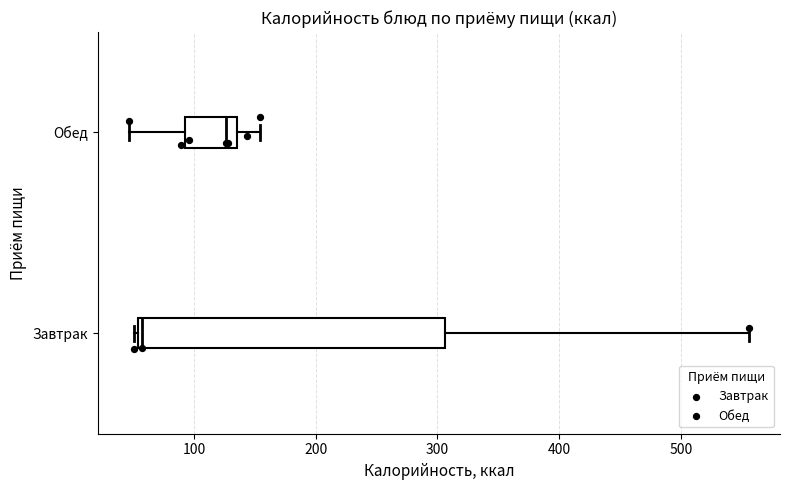

Which box's median line is the furthest to the left?

Завтрак